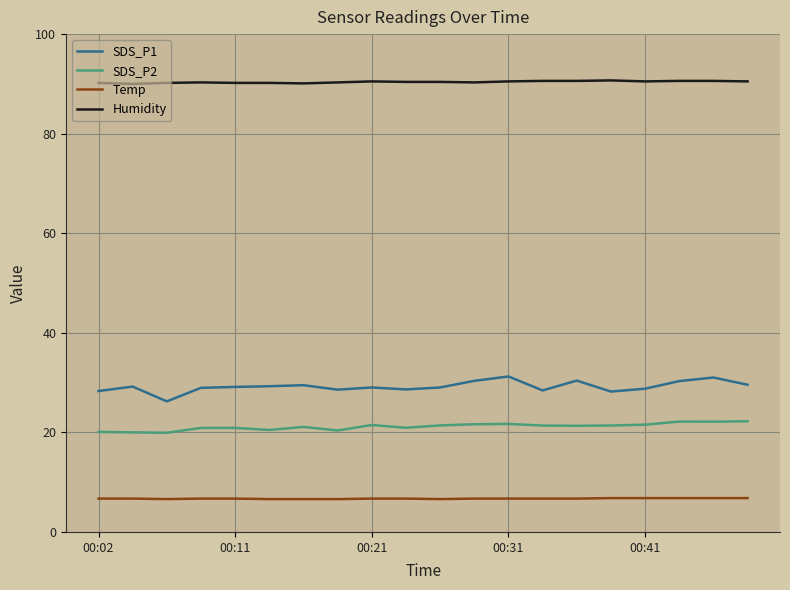

How many categories are shown in the chart?

20